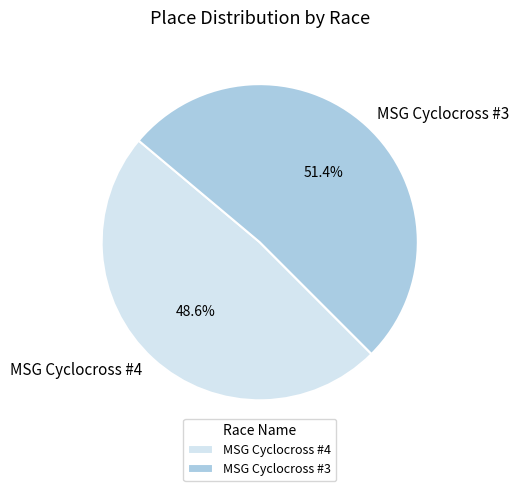

To the nearest percent, what is the difference between the largest and smallest slice percentages?

3%